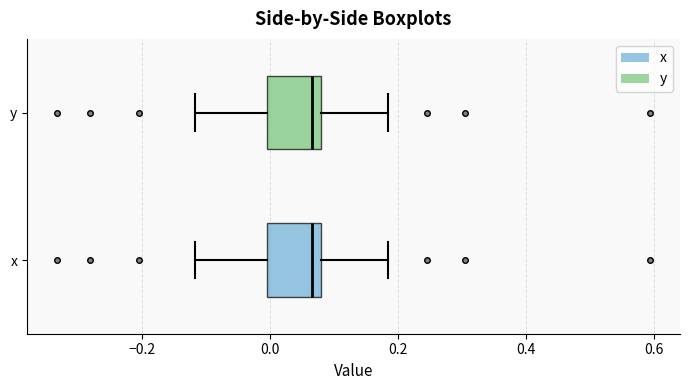

Reading bottom to top, read every box against the x-axis: the position of its median line, the range the box covers, and the ends of its whiskers. The values are not printed on the chart, so give them approximately, as read against the axis.

x: median 0.06, box 0.00 to 0.08, whiskers -0.12 to 0.18
y: median 0.06, box 0.00 to 0.08, whiskers -0.12 to 0.18